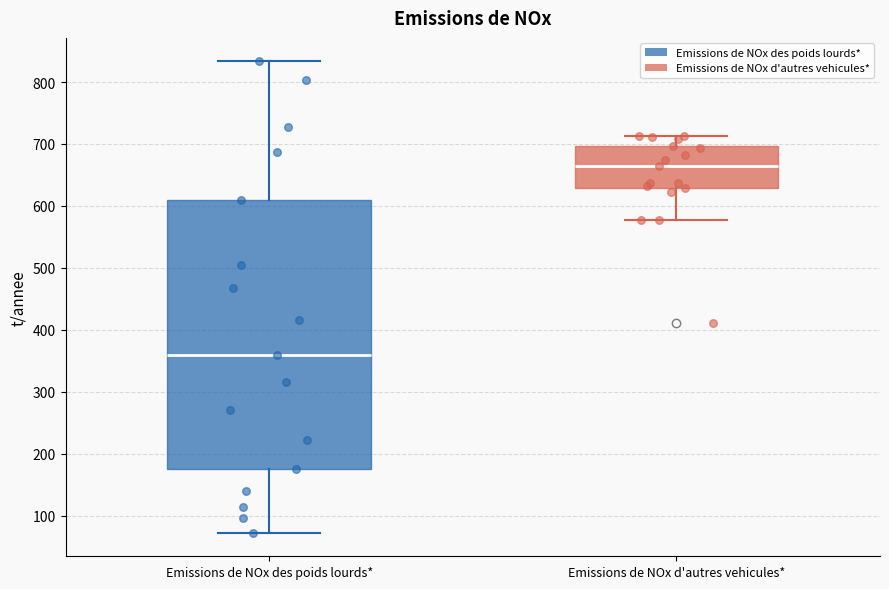

Which box's median line is the lowest?

Emissions de NOx des poids lourds*